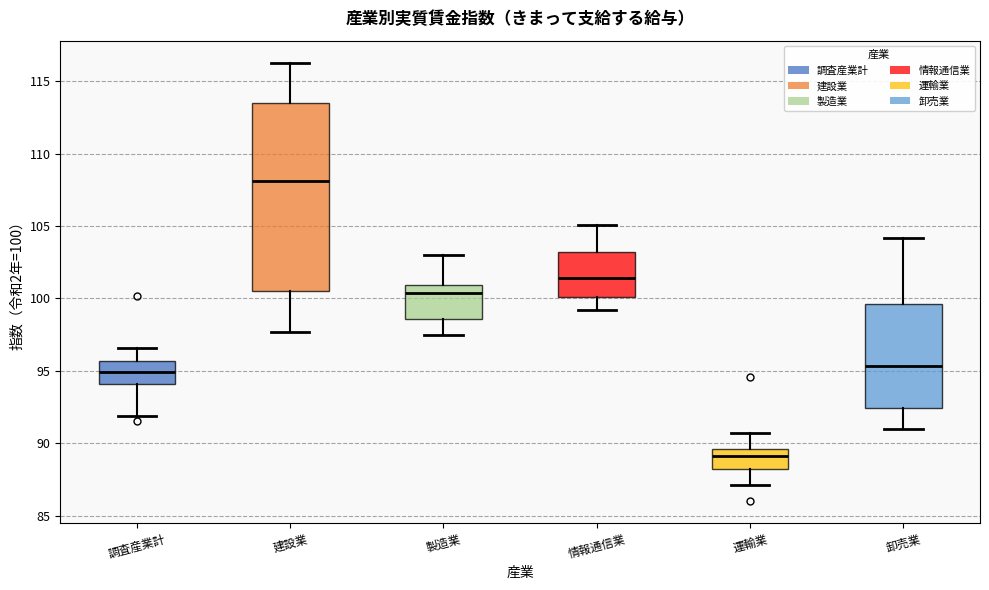

Reading left to right, read every box against the y-axis: the position of its median line, the range the box covers, and the ends of its whiskers. The values are not printed on the chart, so give them approximately, as read against the axis.

調査産業計: median 95.0, box 94.0 to 95.5, whiskers 92.0 to 96.5
建設業: median 108.0, box 100.5 to 113.5, whiskers 97.5 to 116.5
製造業: median 100.5, box 98.5 to 101.0, whiskers 97.5 to 103.0
情報通信業: median 101.5, box 100.0 to 103.0, whiskers 99.0 to 105.0
運輸業: median 89.0, box 88.0 to 89.5, whiskers 87.0 to 90.5
卸売業: median 95.5, box 92.5 to 99.5, whiskers 91.0 to 104.0